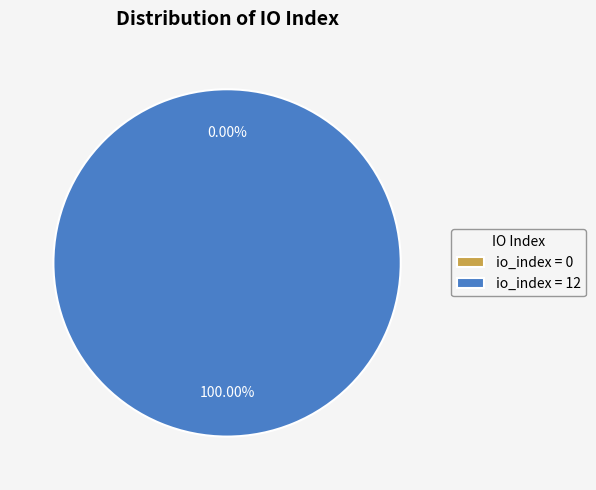

To the nearest percent, what is the difference between the largest and smallest slice percentages?

100%